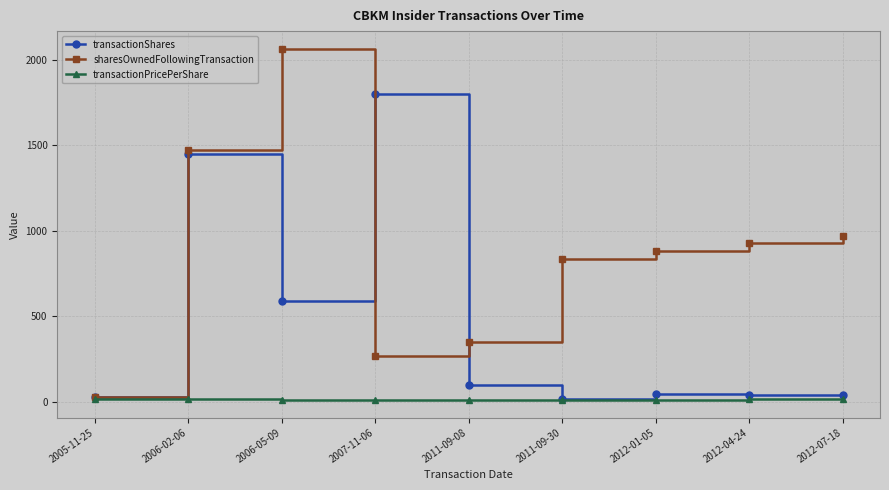

After their last crossing, which series has the higher values: sharesOwnedFollowingTransaction or transactionShares?

sharesOwnedFollowingTransaction